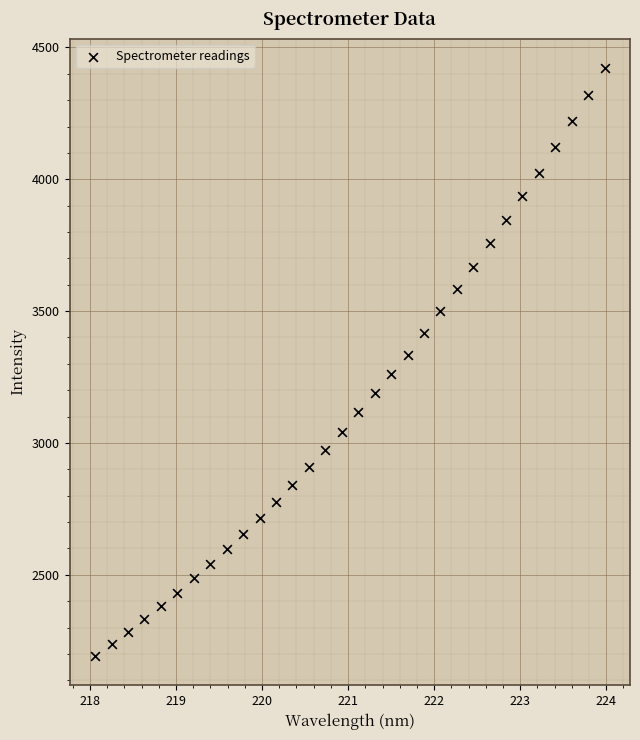

What is the range of X values (max minus min)?

5.9